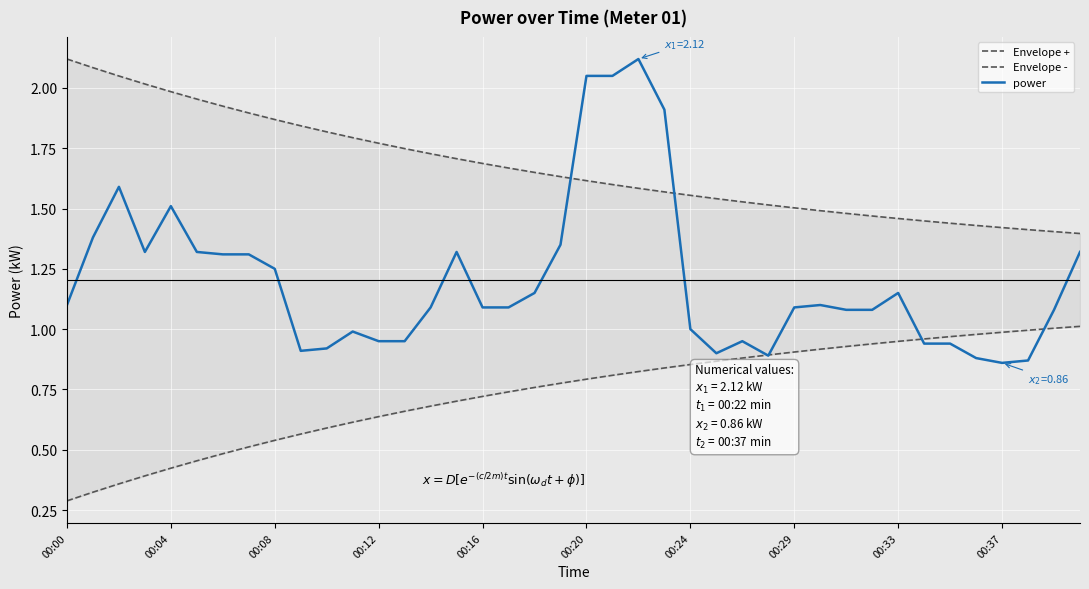

True or false: Envelope + has more than 2 interior local peaks.

False